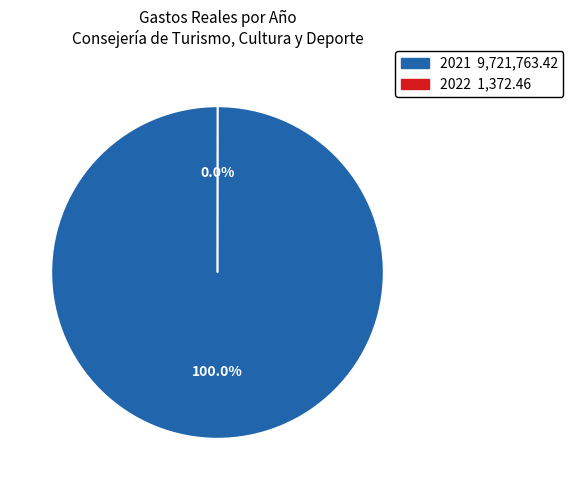

Which category has the biggest portion of the pie?

2021